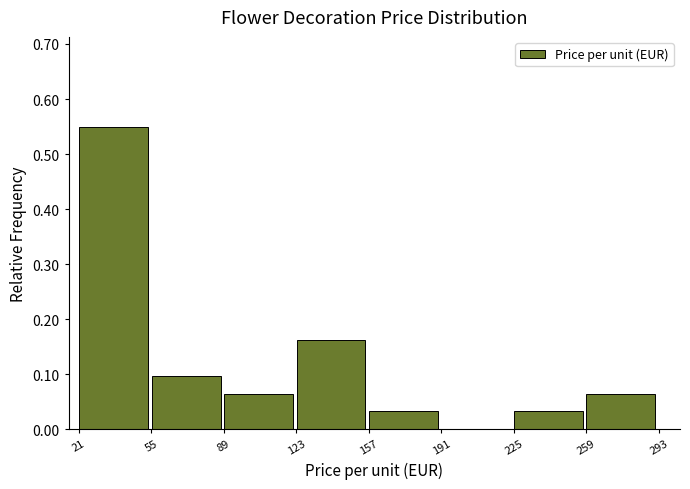

Reading left to right, transcribe this chart: for each bar, give the range it covers on the x-axis and its height. Neither the bar edges nor the heights are printed on the chart, so give them approximately, as read against the axes.

20 to 55: 0.55
55 to 90: 0.10
90 to 125: 0.06
125 to 155: 0.16
155 to 190: 0.03
190 to 225: 0
225 to 260: 0.03
260 to 295: 0.06